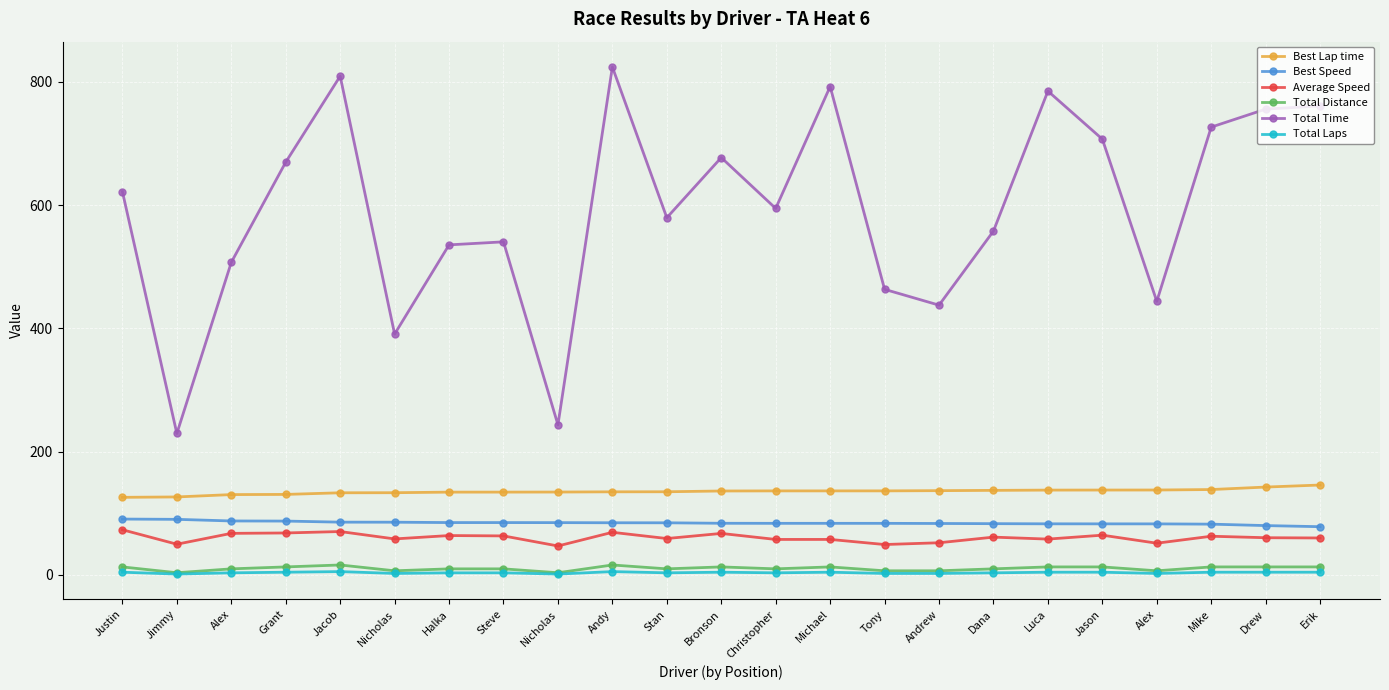

How many data points in Best Lap time are above 135?

12